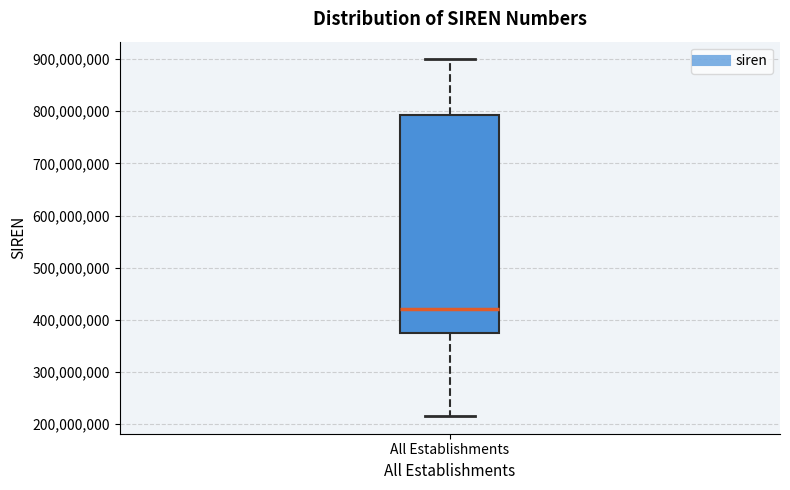

Where does the median line of the box for All Establishments sit on the y-axis? The values are not printed on the chart, so give them approximately, as read against the axis.

420000000